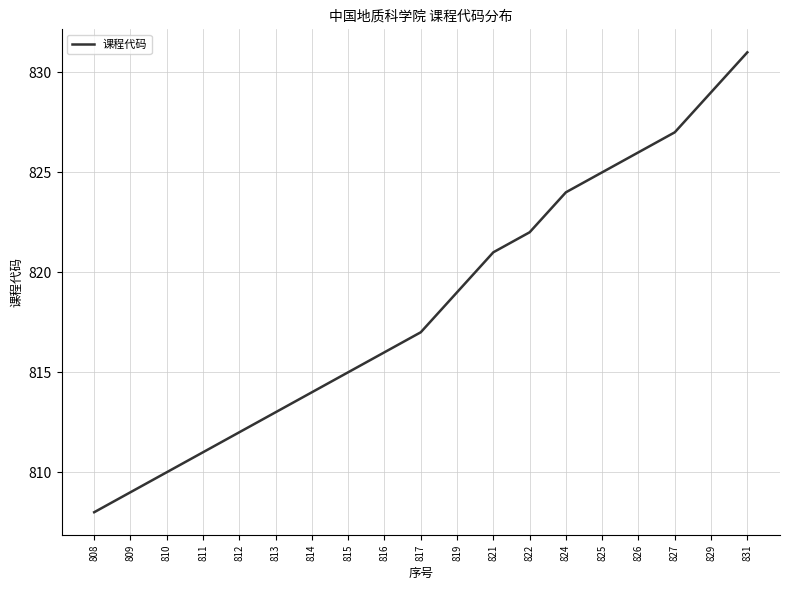

Read the value at 812, to the nearest 5.

810